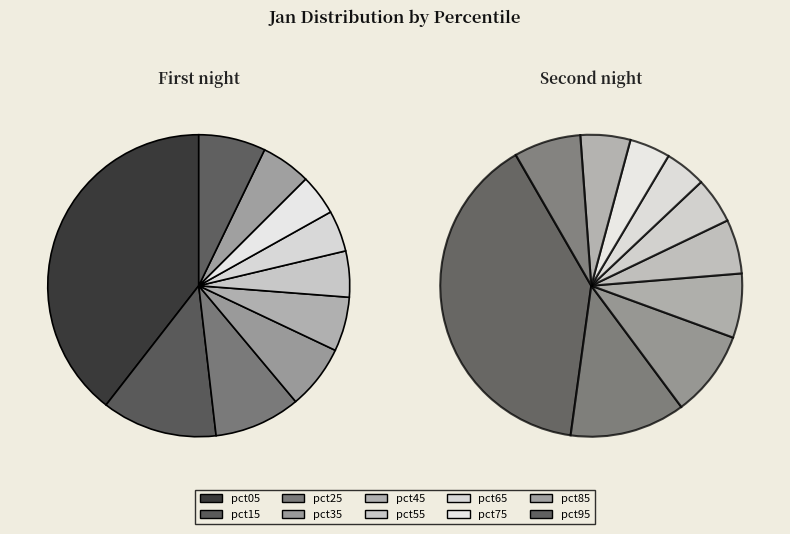

To the nearest percent, what percentage of the pie is pct45?

6%